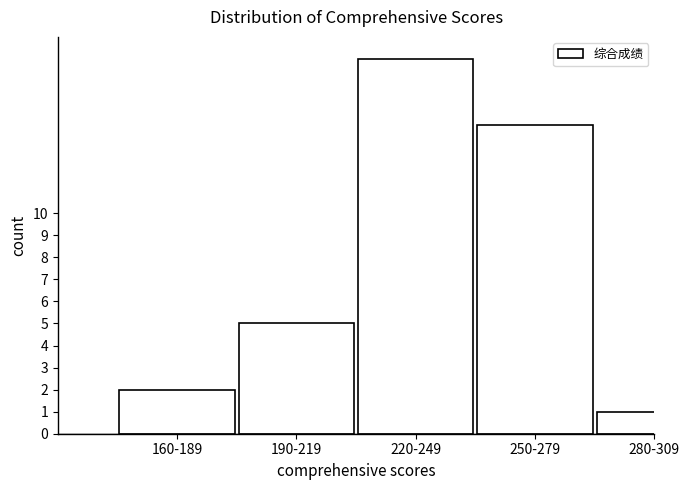

Reading right to left, extract all data points from this chart.

1	14	17	5	2